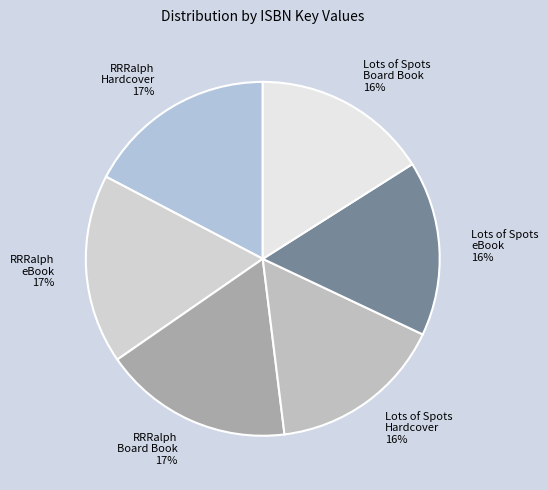

Approximately how many times larger is the value at Lots of Spots eBook compared to RRRalph eBook?

0.9